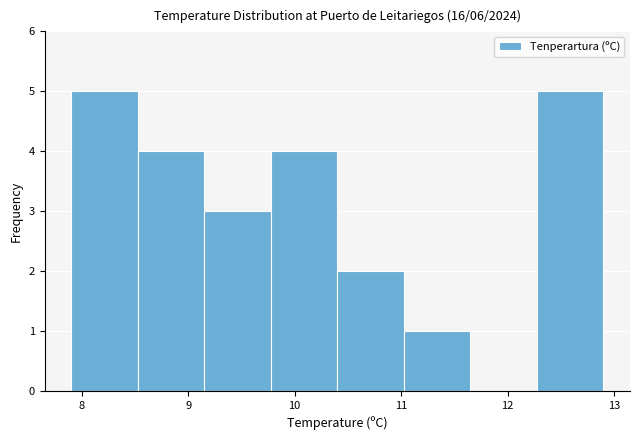

Reading left to right, transcribe this chart: for each bar, give the range it covers on the x-axis and its height. Neither the bar edges nor the heights are printed on the chart, so give them approximately, as read against the axes.

7.9 to 8.5: 5
8.5 to 9.2: 4
9.2 to 9.8: 3
9.8 to 10.4: 4
10.4 to 11.0: 2
11.0 to 11.7: 1
11.7 to 12.3: 0
12.3 to 12.9: 5